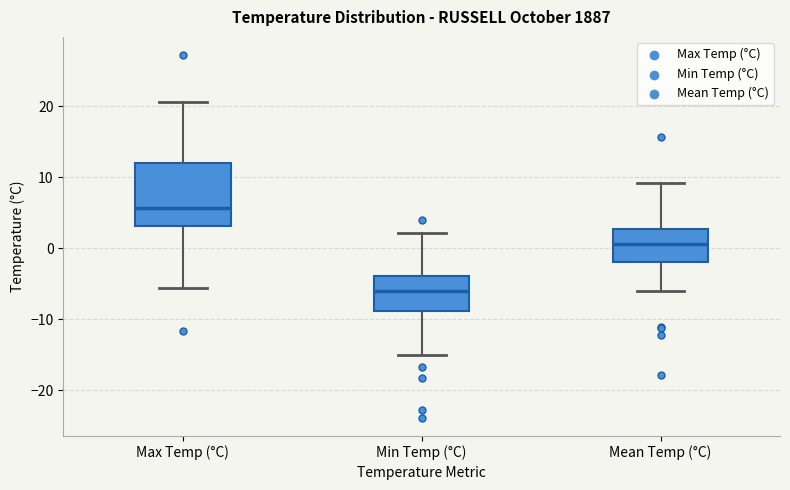

Which box has the highest median line?

Max Temp (°C)